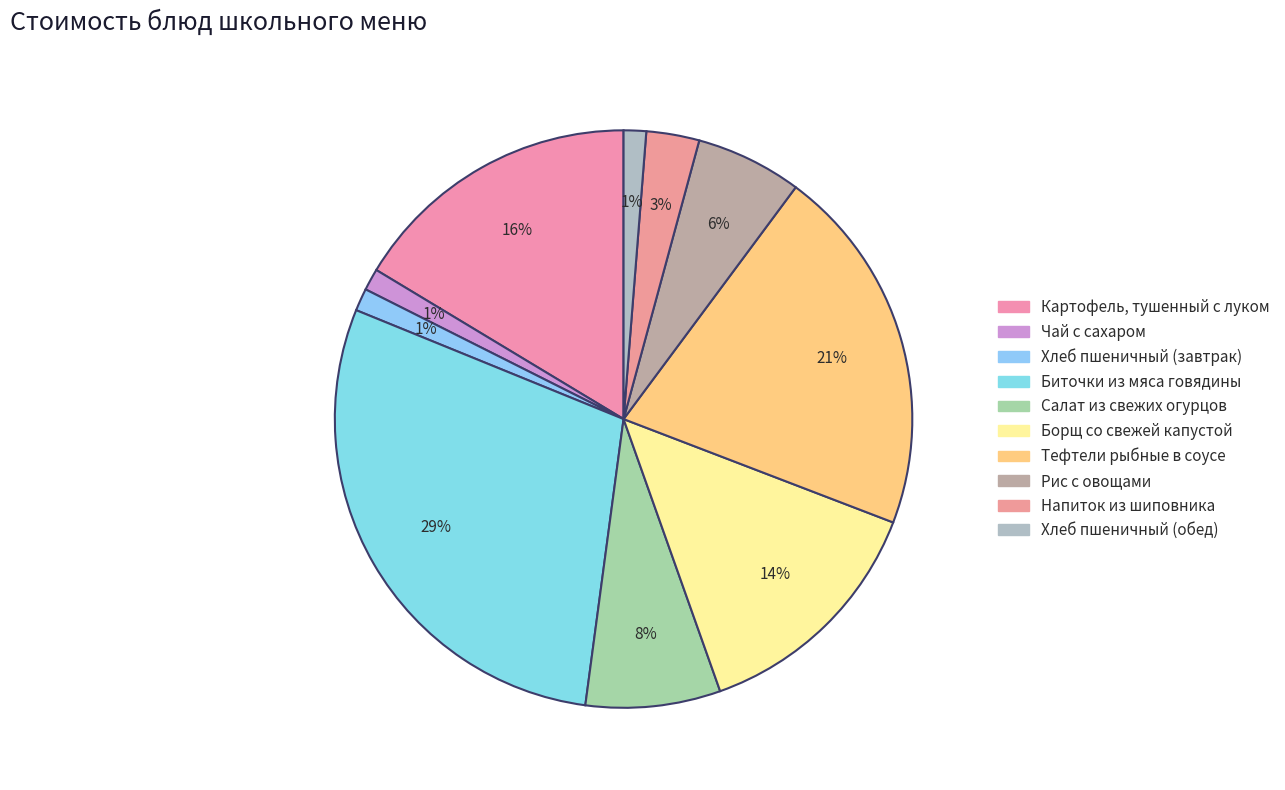

Rank the categories by value from highest to lowest.

Биточки из мяса говядины, Тефтели рыбные в соусе, Картофель, тушенный с луком, Борщ со свежей капустой, Салат из свежих огурцов, Рис с овощами, Напиток из шиповника, Хлеб пшеничный (завтрак), Хлеб пшеничный (обед), Чай с сахаром